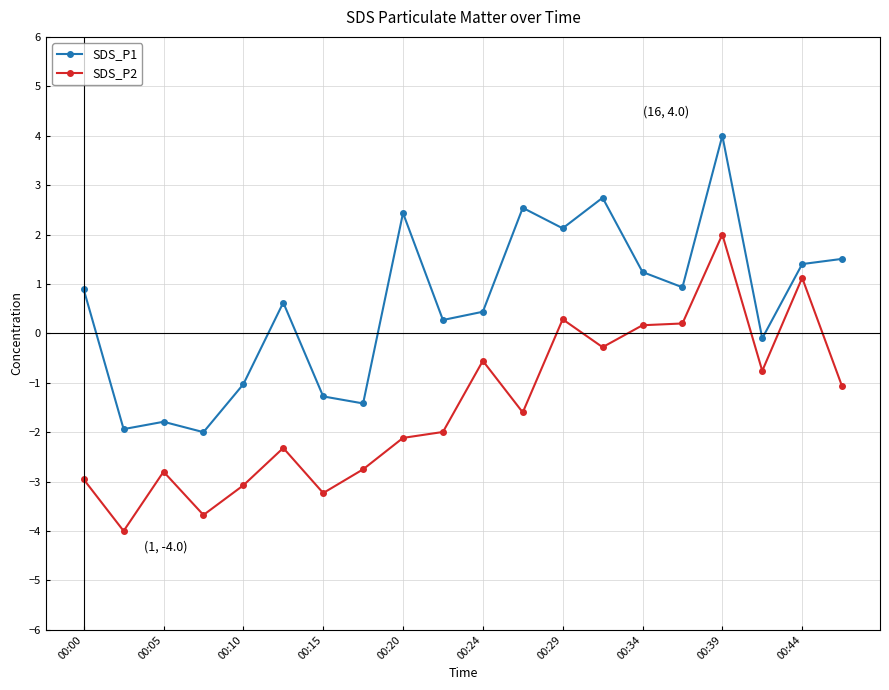

True or false: SDS_P2 and SDS_P1 cross at least once.

False